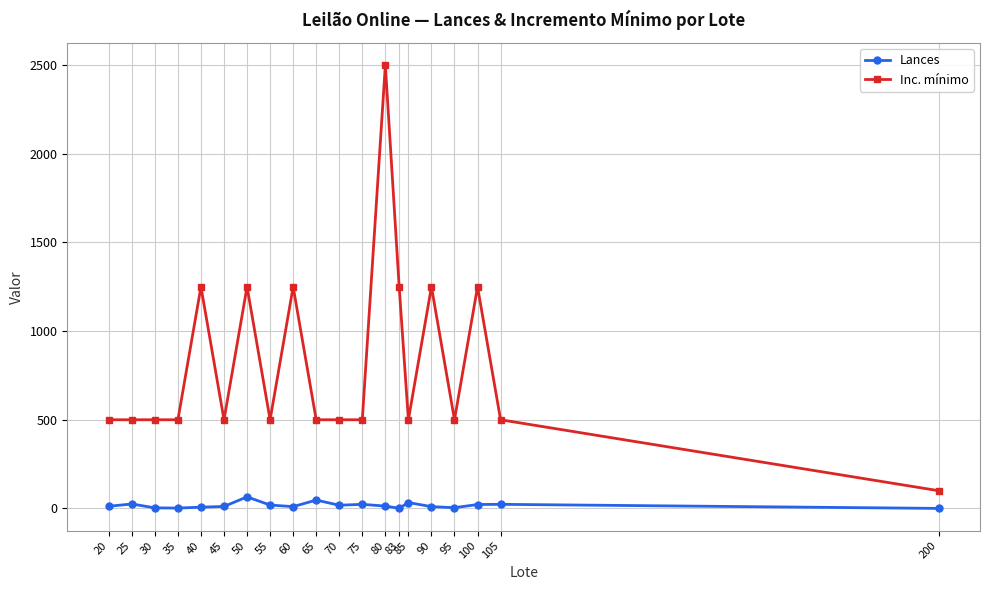

True or false: Inc. mínimo has more than 1 points higher than both neighbors.

True